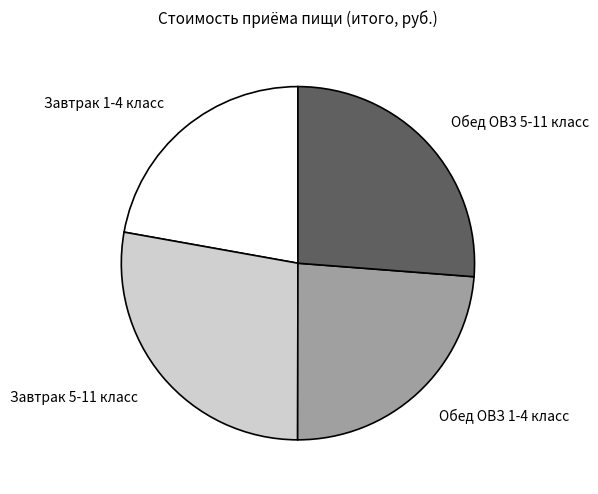

Count the number of slices in the pie.

4